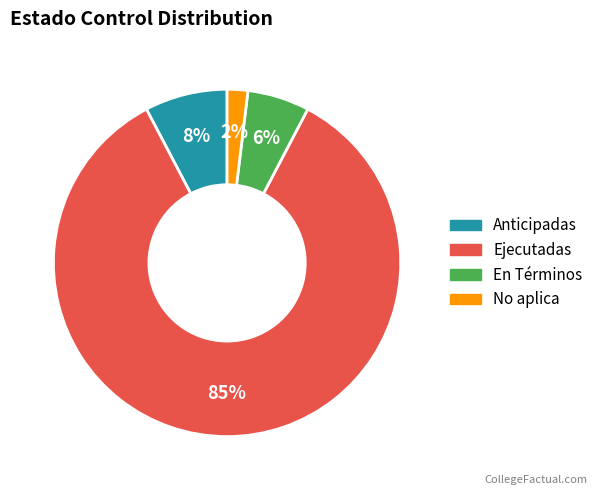

What is the largest slice in the pie chart?

Ejecutadas